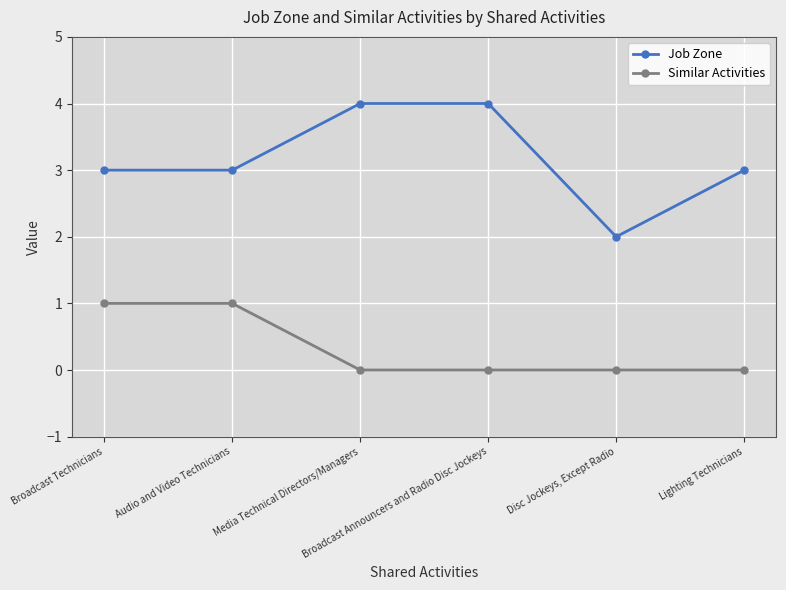

What is the total value across all series at Audio and Video Technicians?

4